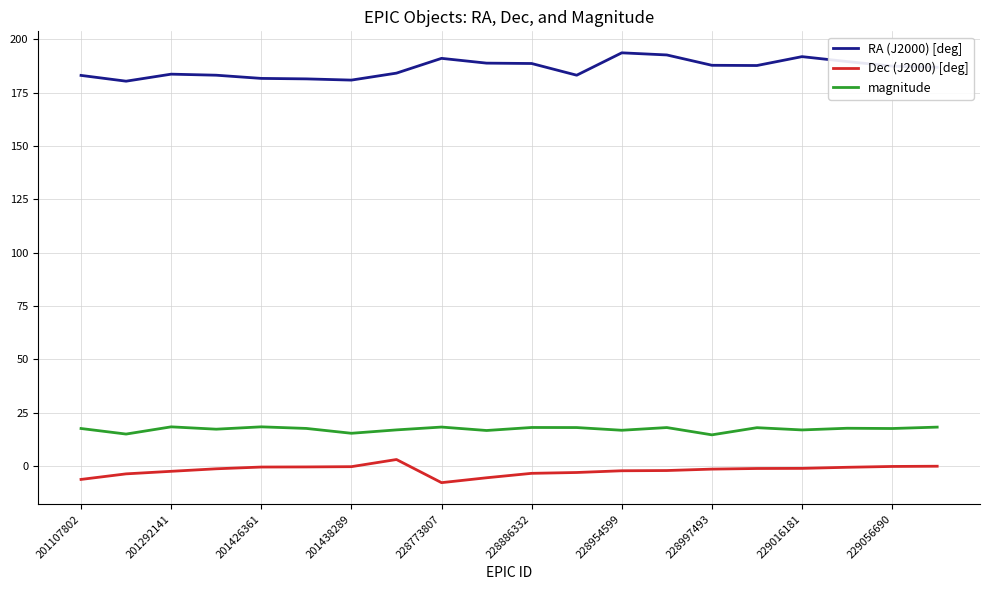

What is the lowest value of the magnitude series?

14.5